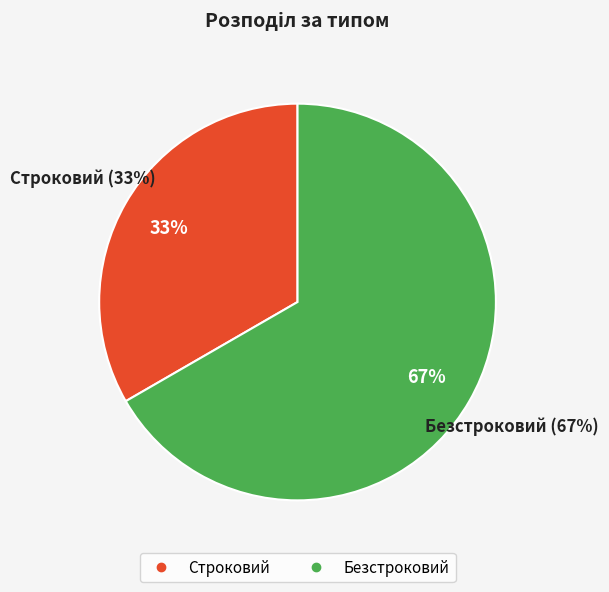

Combined, do Строковий and Безстроковий account for over 50%?

Yes